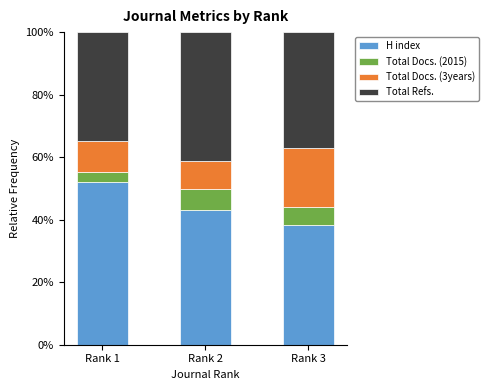

What is the average value of the H index series?

44.4